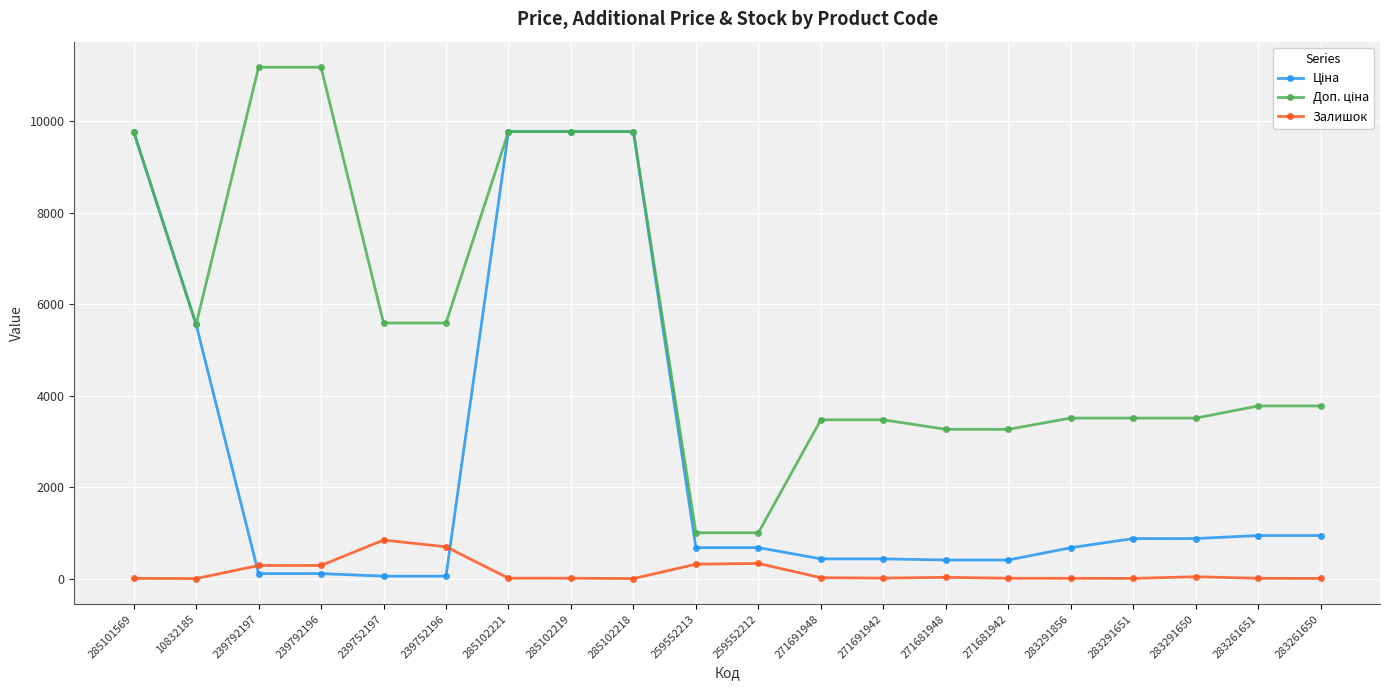

True or false: Залишок has more than 1 points higher than both neighbors.

True